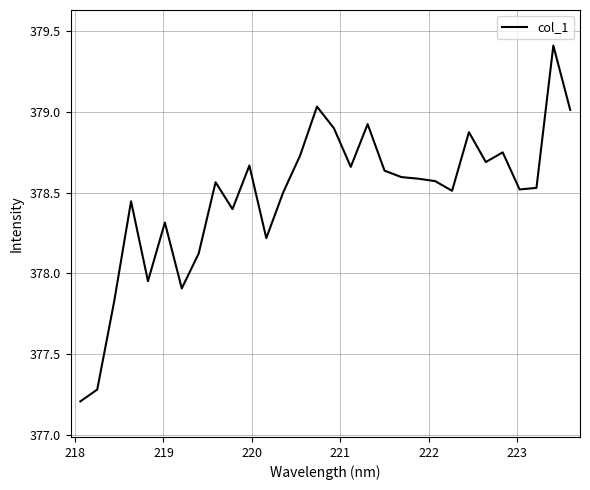

What is the minimum value shown in the chart?

377.2